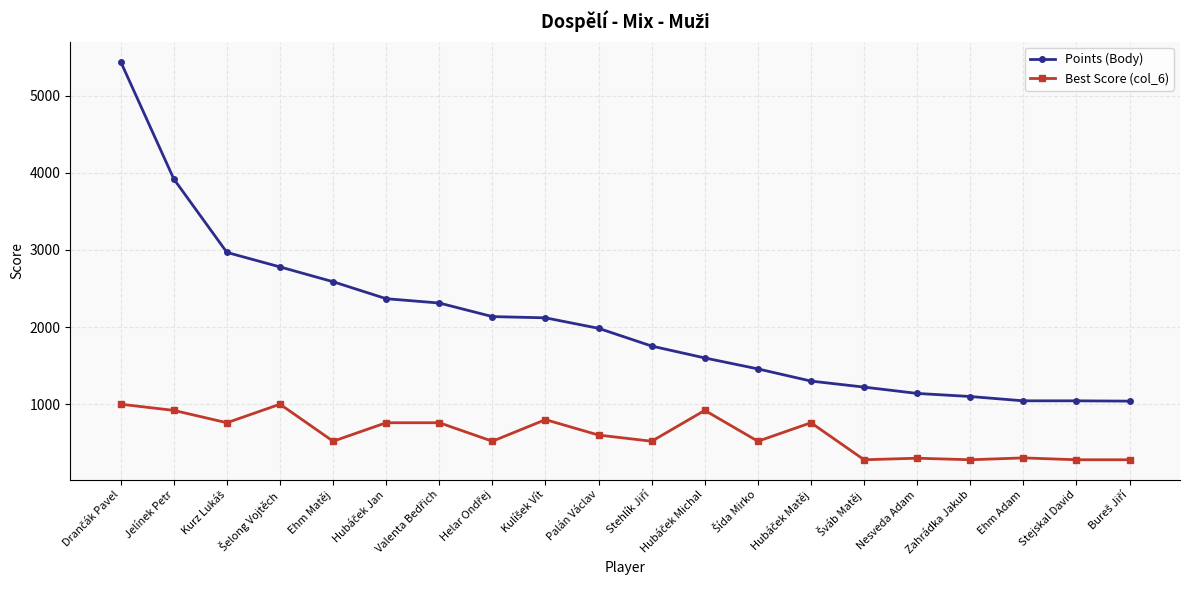

What is the maximum value for Best Score (col_6)?

1000